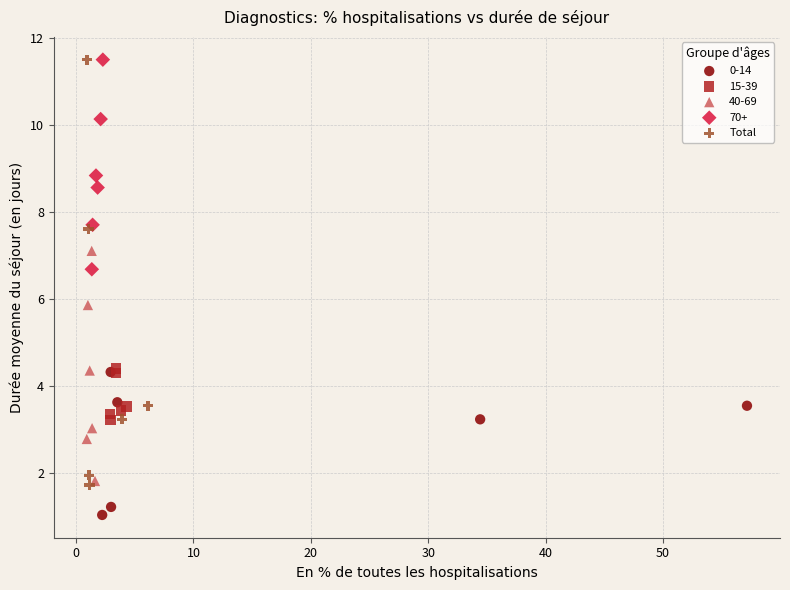

Which series contains the lowest Y value?

0-14